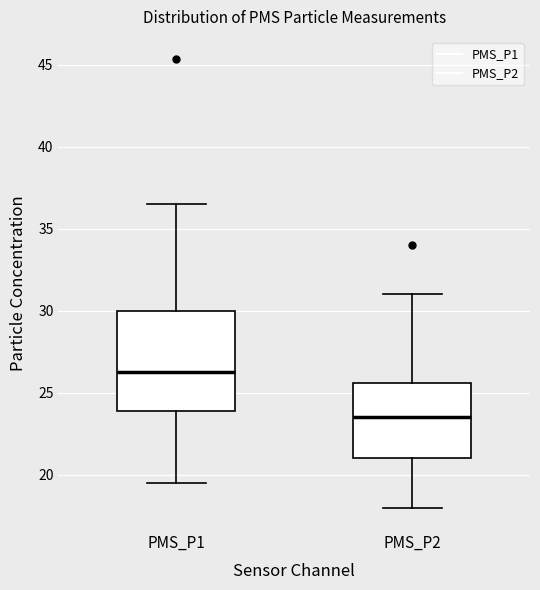

Where does the lower whisker of the box for PMS_P1 end on the y-axis? The values are not printed on the chart, so give them approximately, as read against the axis.

19.5